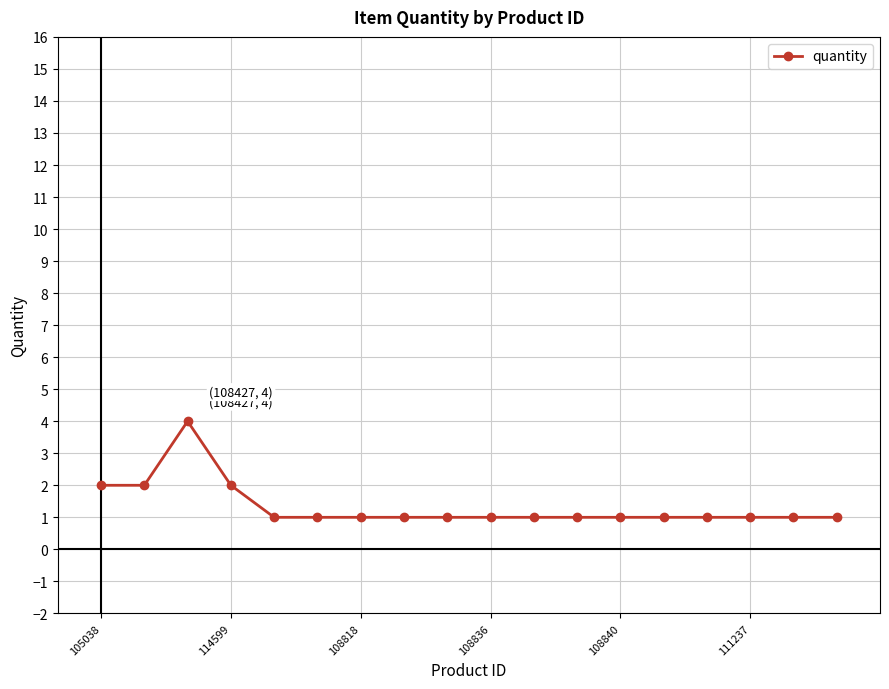

What is the value of the 14th point from the left?

1